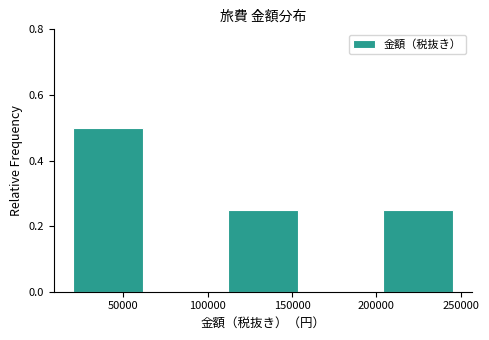

Reading left to right, list every bar in this chart as the range it spans on the x-axis followed by its height. Neither the bar edges nor the heights are printed on the chart, so give them approximately, as read against the axes.

20000 to 66000: 0.50
66000 to 112000: 0
112000 to 158000: 0.26
158000 to 204000: 0
204000 to 250000: 0.26